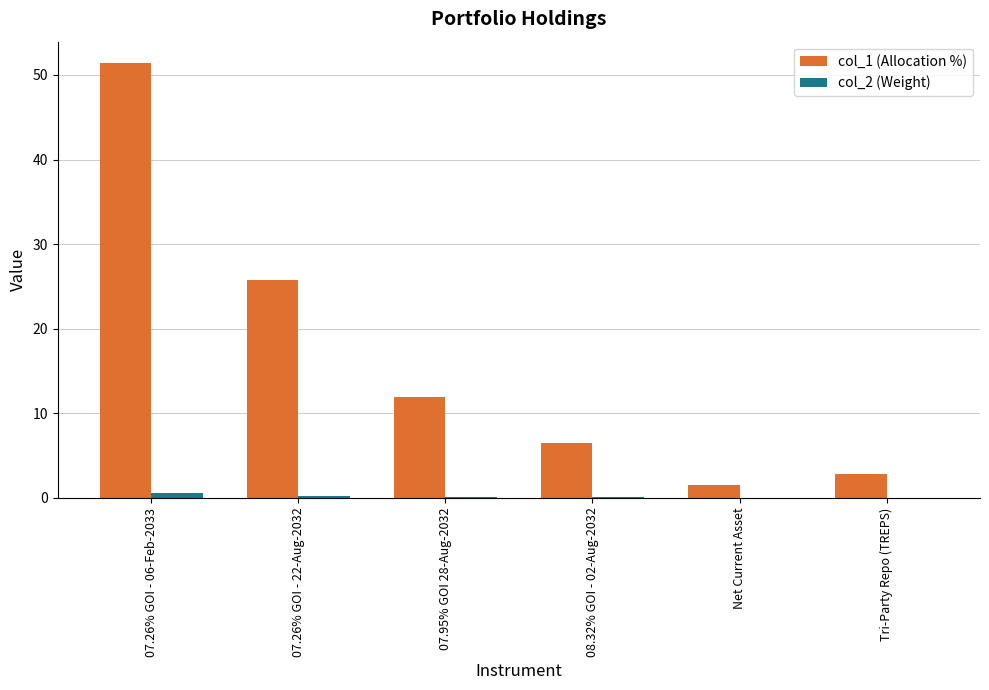

True or false: col_1 (Allocation %) has a value of 10.4 at 08.32% GOI - 02-Aug-2032.

False